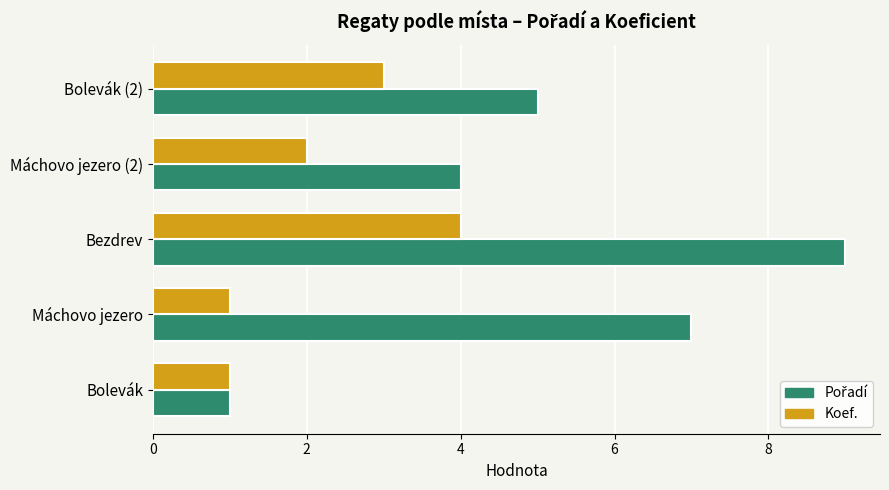

How many distinct data groups are displayed?

2